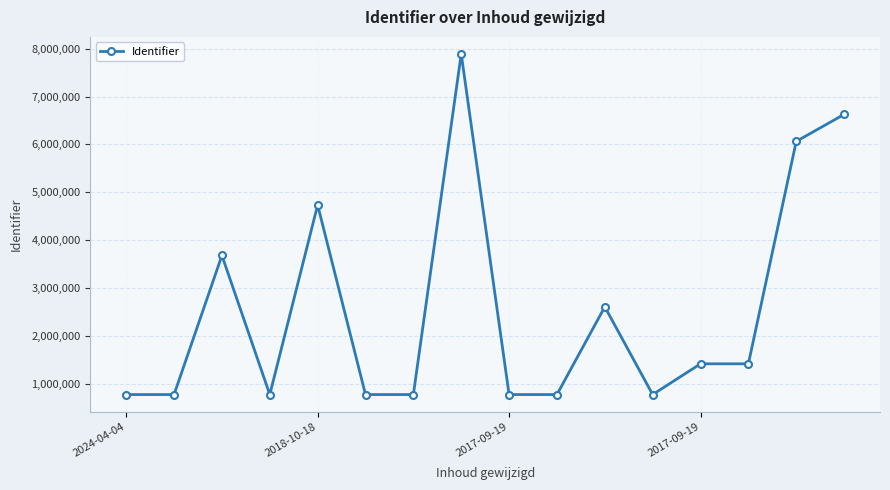

True or false: the data has more than 1 interior local peaks.

True